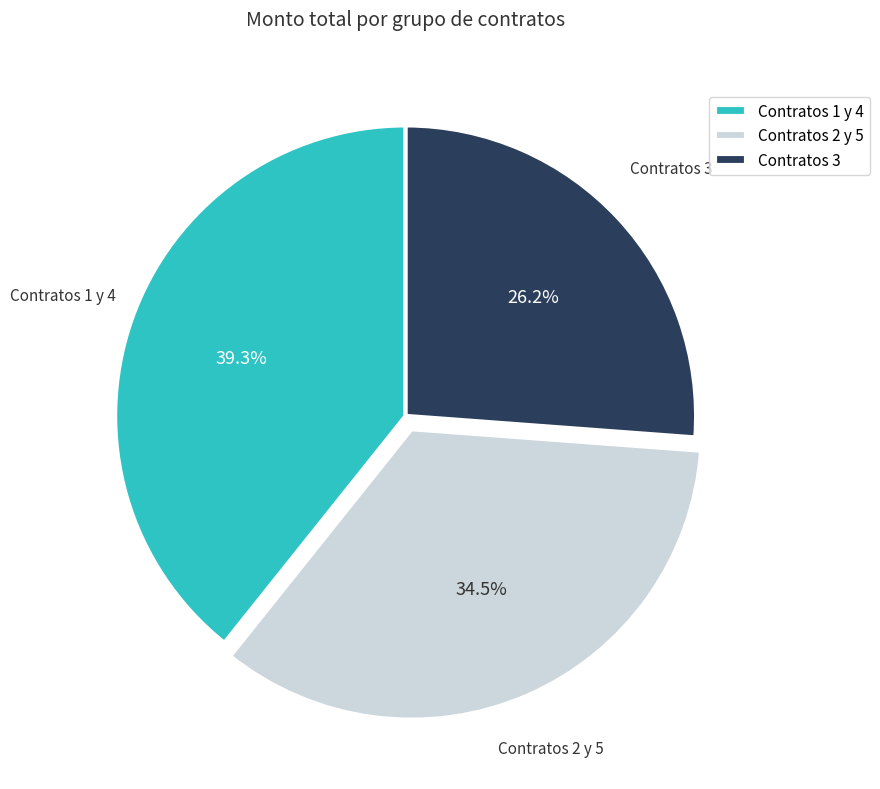

Does any single category account for the majority?

No